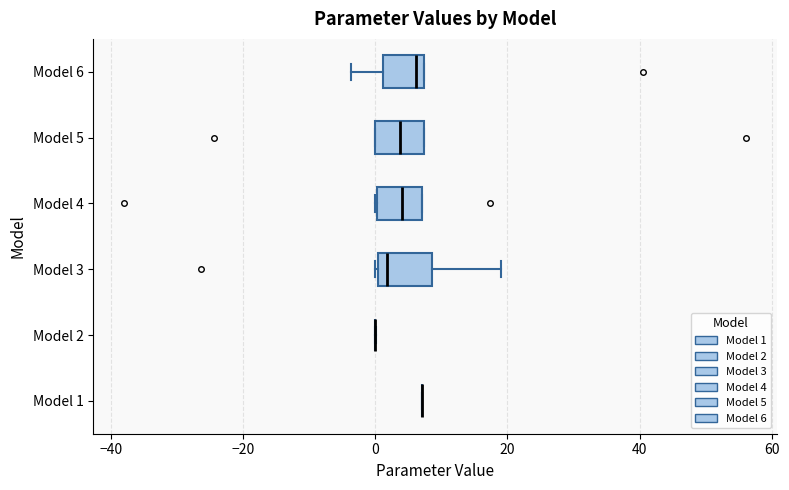

Reading bottom to top, transcribe this box plot: for each box, give where its median line is, the range the box spans, and where its two whiskers end, as read against the x-axis. The values are not printed on the chart, so give them approximately, as read against the axis.

Model 1: box collapsed to a line at 8, whiskers 8 to 8
Model 2: box collapsed to a line at 0, whiskers 0 to 0
Model 3: median 2, box 0 to 8, whiskers 0 to 20
Model 4: median 4, box 0 to 8, whiskers 0 to 8
Model 5: median 4, box 0 to 8, whiskers 0 to 8
Model 6: median 6, box 2 to 8, whiskers -4 to 8